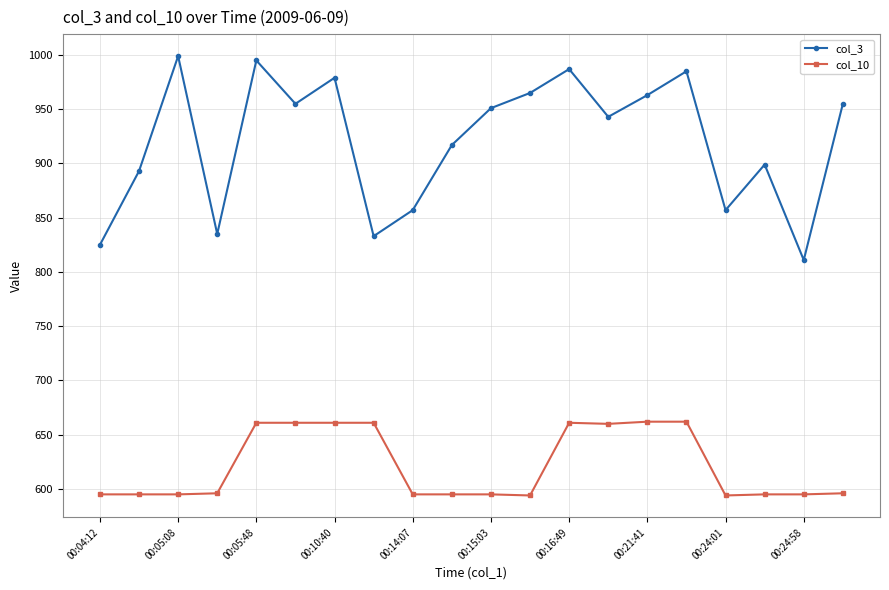

At how many categories does at least one series exceed 613?

20